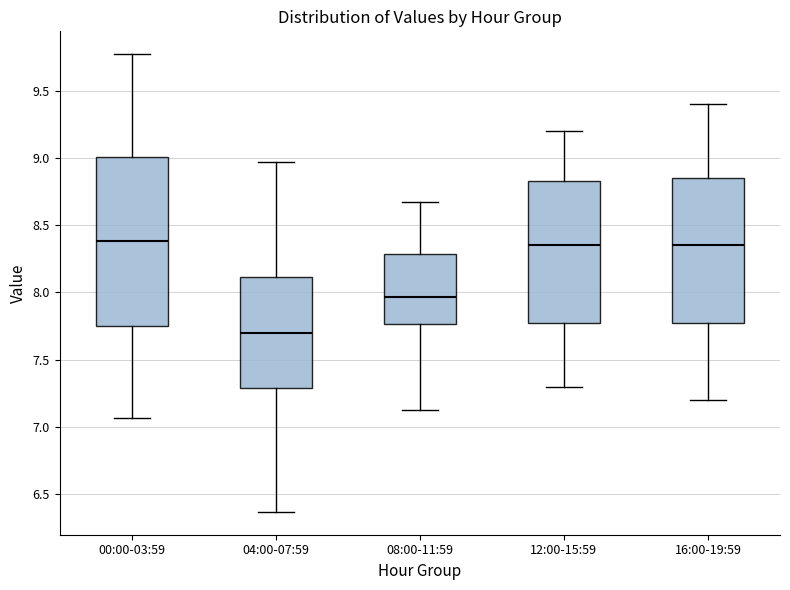

Where does the median line of the box for 04:00-07:59 sit on the y-axis? The values are not printed on the chart, so give them approximately, as read against the axis.

7.70